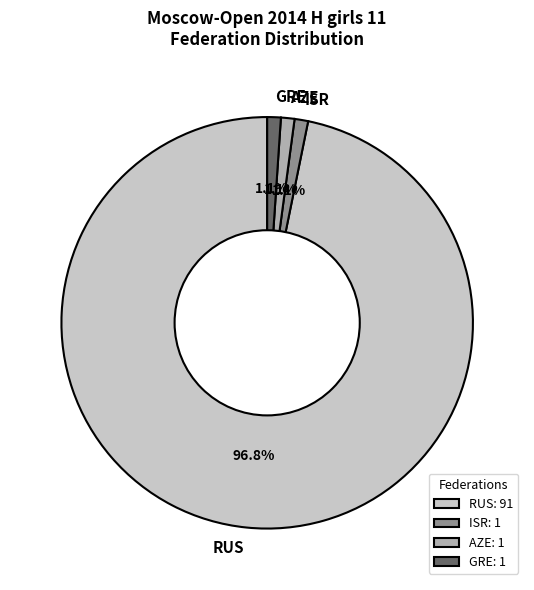

To the nearest percent, what portion does AZE represent?

1%